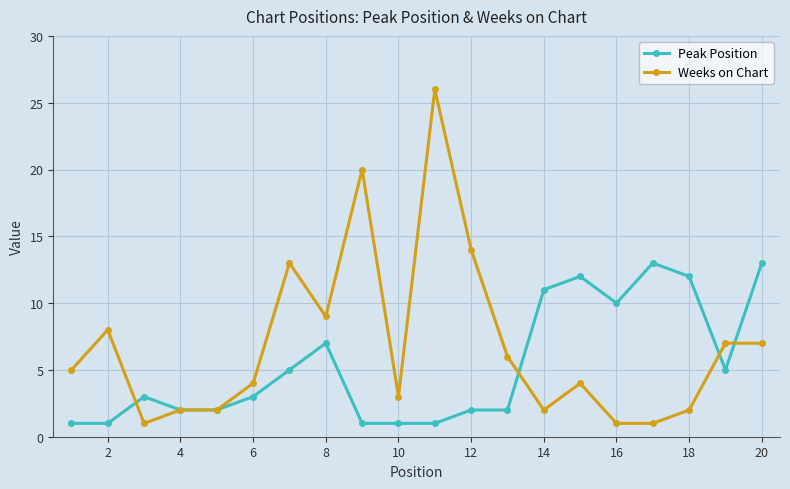

Which series has the largest total across all categories?

Weeks on Chart